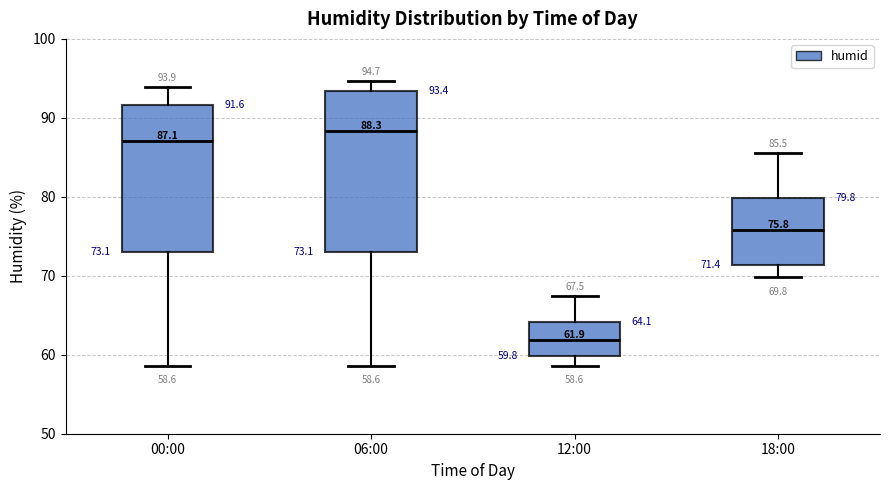

Which box is the tallest, from its lower edge to its upper edge?

06:00